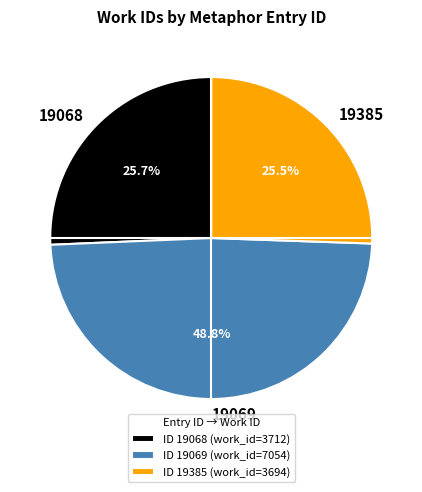

Is it true that 19068 is 26% of the pie?

True